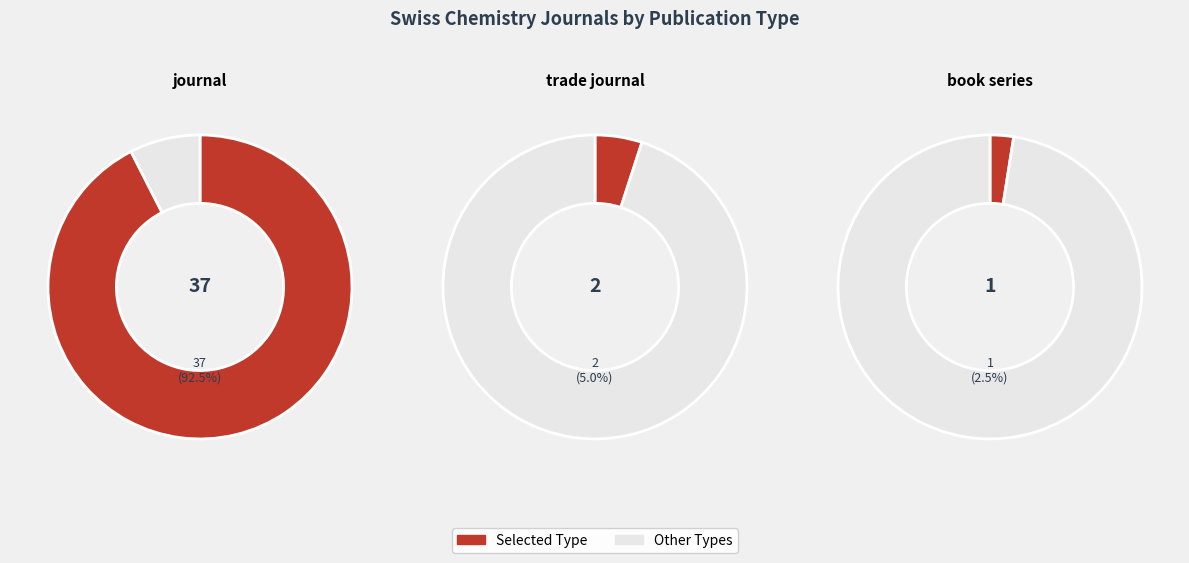

What is the change in value from journal to trade journal?

-35